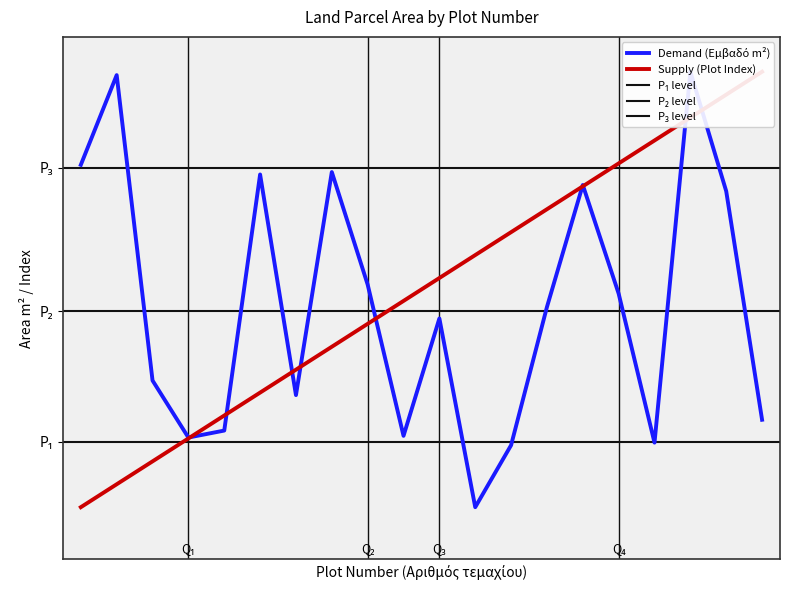

The Supply series shows 16407.1 at 20. True or false?

False